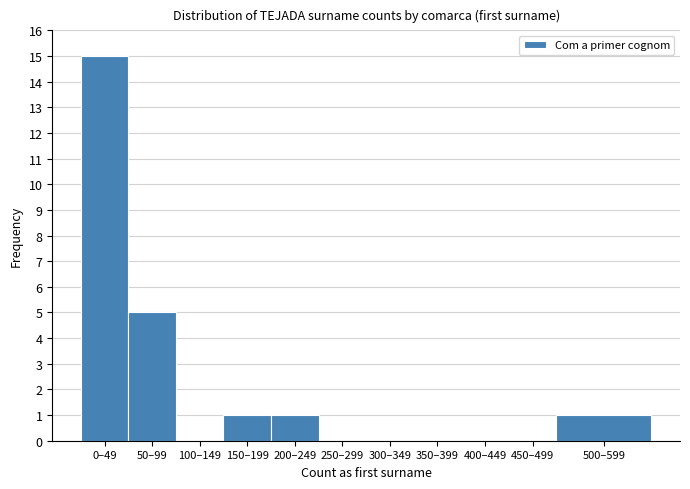

Reading left to right, list all the values displayed in this chart.

0–49=15	50–99=5	100–149=0	150–199=1	200–249=1	250–299=0	300–349=0	350–399=0	400–449=0	450–499=0	500–599=1